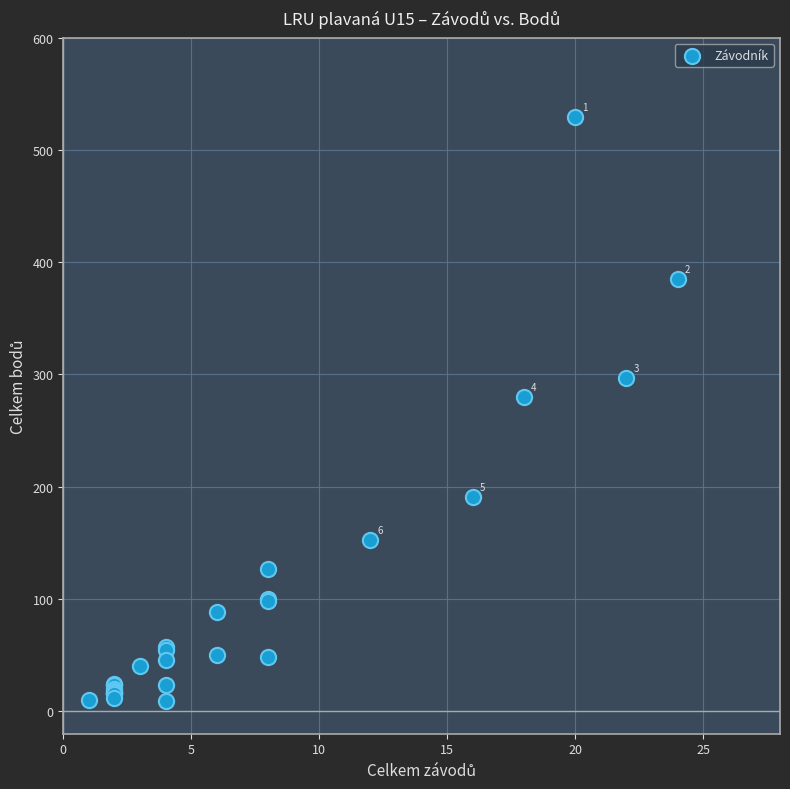

What Y value in the scatter plot is closest to 269?

280